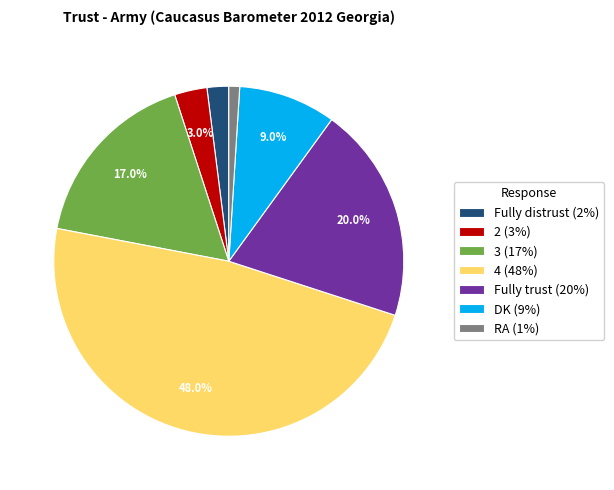

Rank the categories by value from lowest to highest.

RA, Fully distrust, 2, DK, 3, Fully trust, 4